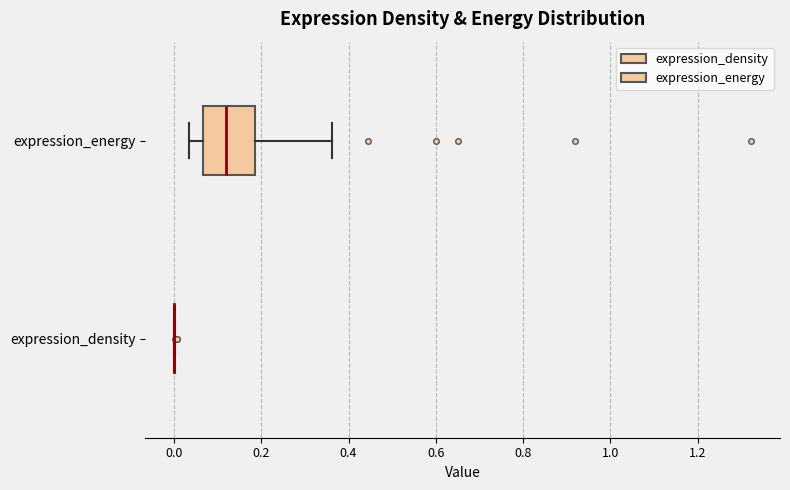

Reading bottom to top, read every box against the x-axis: the position of its median line, the range the box covers, and the ends of its whiskers. The values are not printed on the chart, so give them approximately, as read against the axis.

expression_density: box collapsed to a line at 0.00, whiskers 0.00 to 0.00
expression_energy: median 0.12, box 0.06 to 0.18, whiskers 0.04 to 0.36